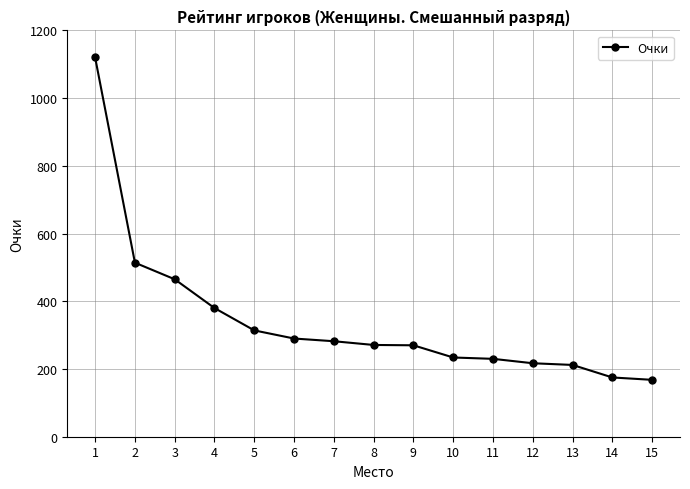

Is it true that the value at 5 is 189?

False